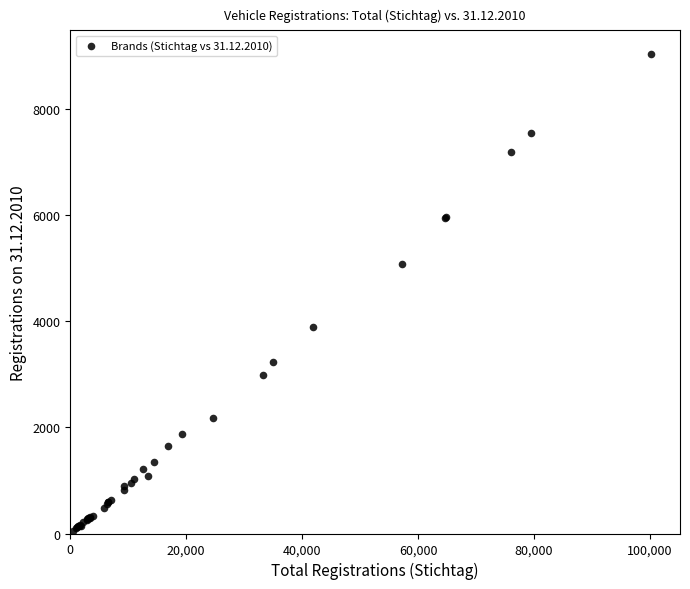

What Y value in the scatter plot is closest to 4534?

5066